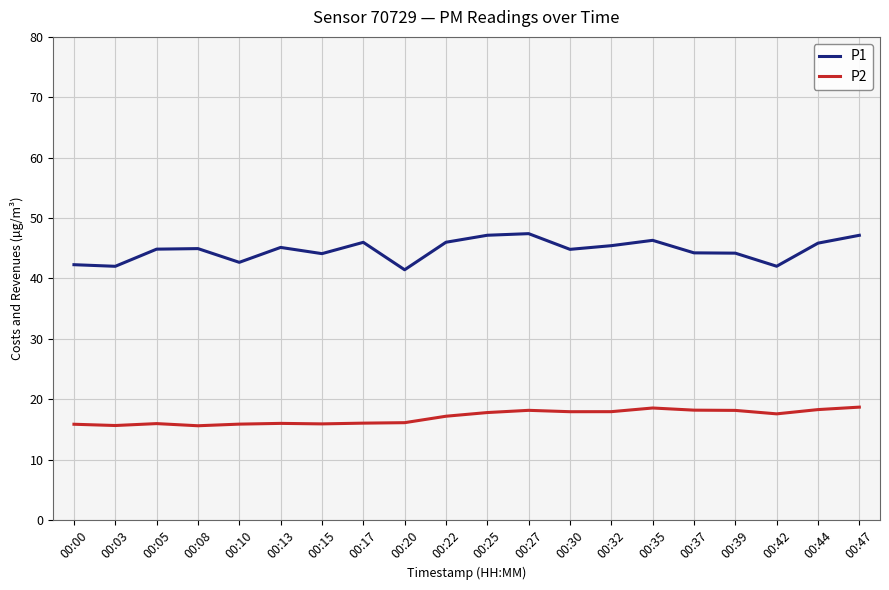

How many distinct data groups are displayed?

2